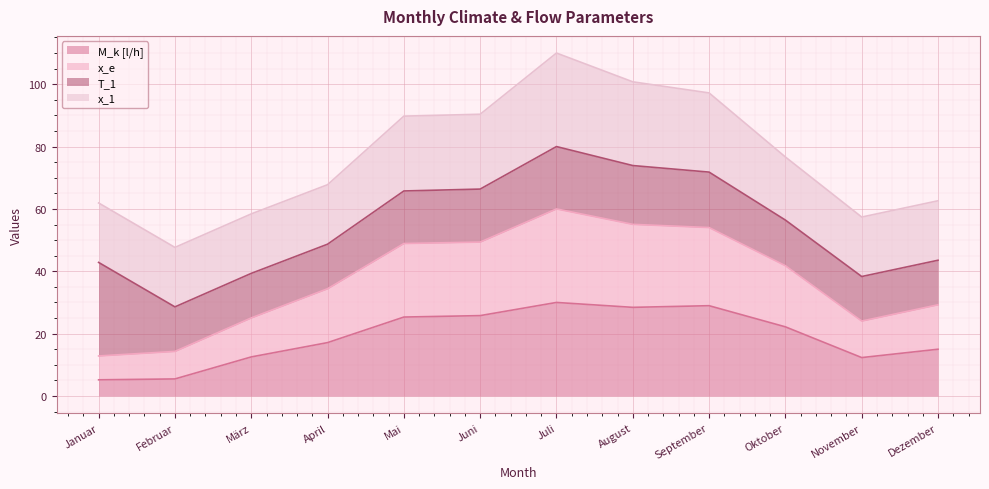

What position from the left is Mai?

5